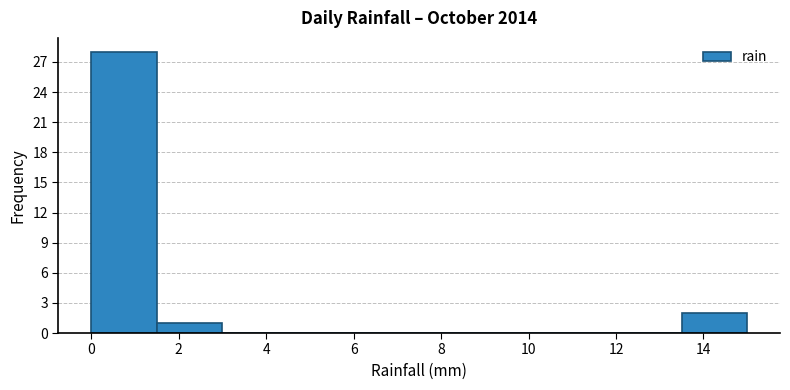

How tall is the bar that spans 0.0 to 1.5 on the x-axis? Neither the bar edges nor the heights are printed on the chart, so give them approximately, as read against the axes.

28